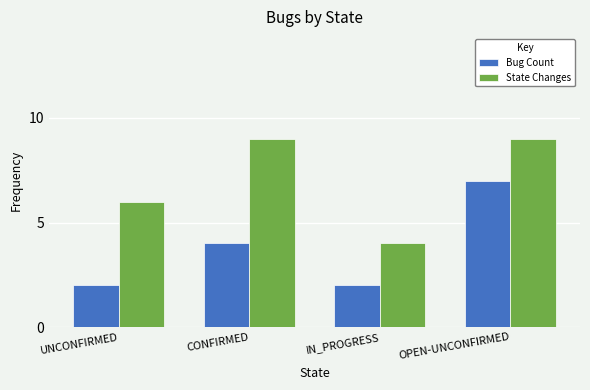

How many bars are there in total?

8